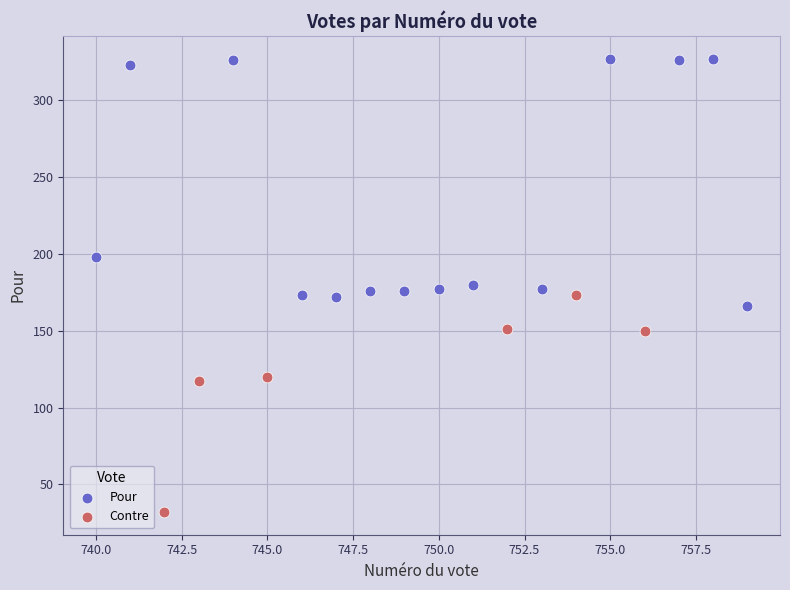

Which series reaches the minimum Y coordinate?

Contre